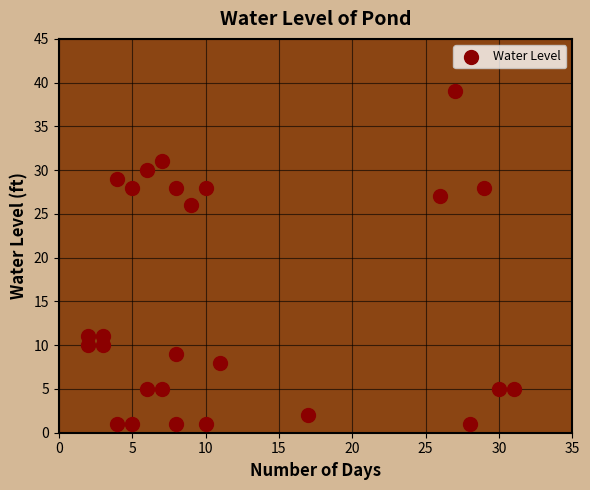

What Y value in the scatter plot is closest to 20?

26